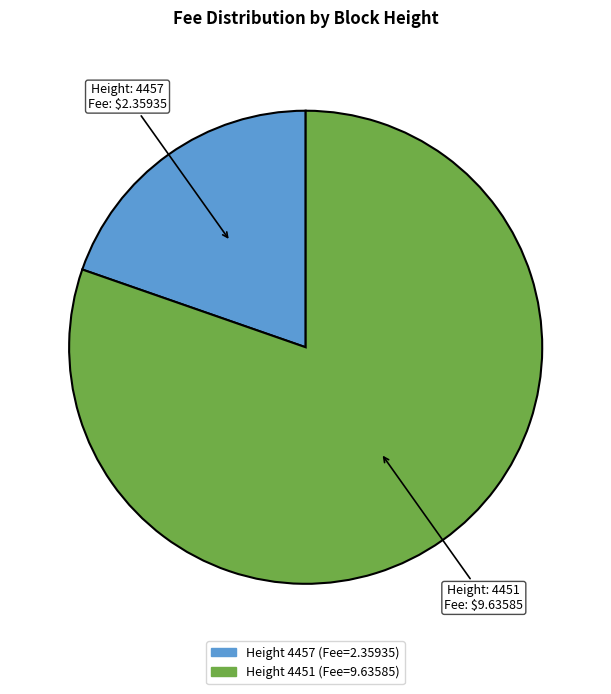

Is there any slice that represents more than half of the pie?

Yes